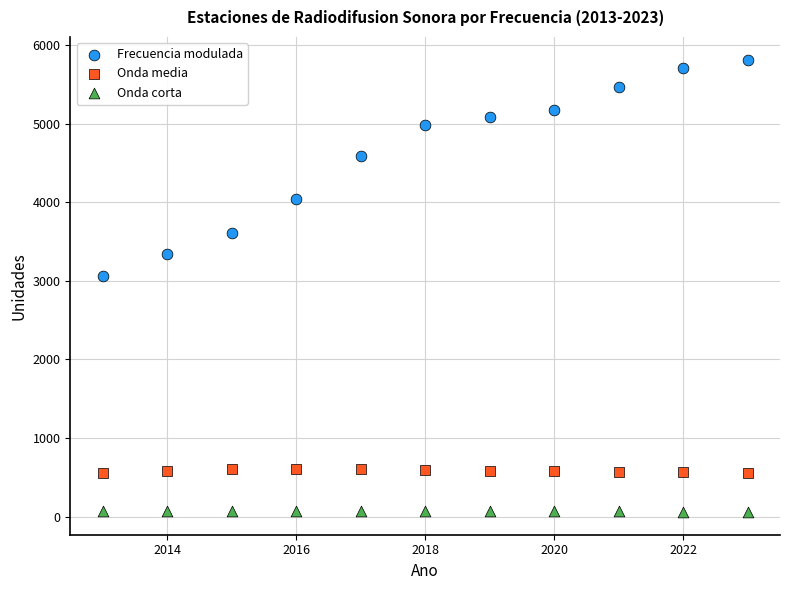

What are all the series names shown in the legend?

Frecuencia modulada, Onda media, Onda corta